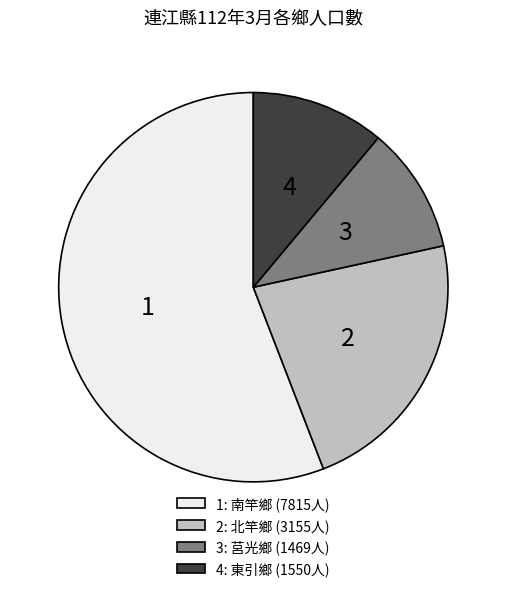

Combined, do 3: 莒光鄉 (1469人) and 2: 北竿鄉 (3155人) account for over 50%?

No